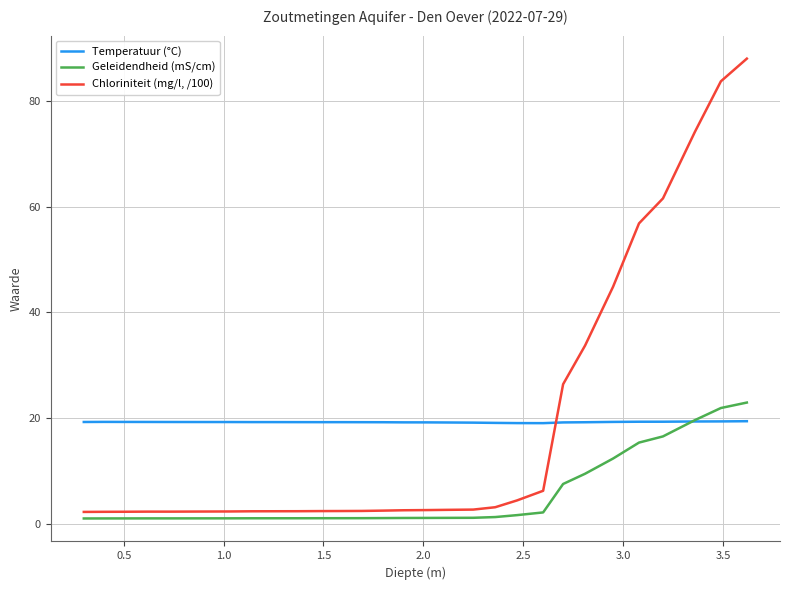

List the series in order of their peak value, lowest first.

Temperatuur (°C), Geleidendheid (mS/cm), Chloriniteit (mg/l, /100)